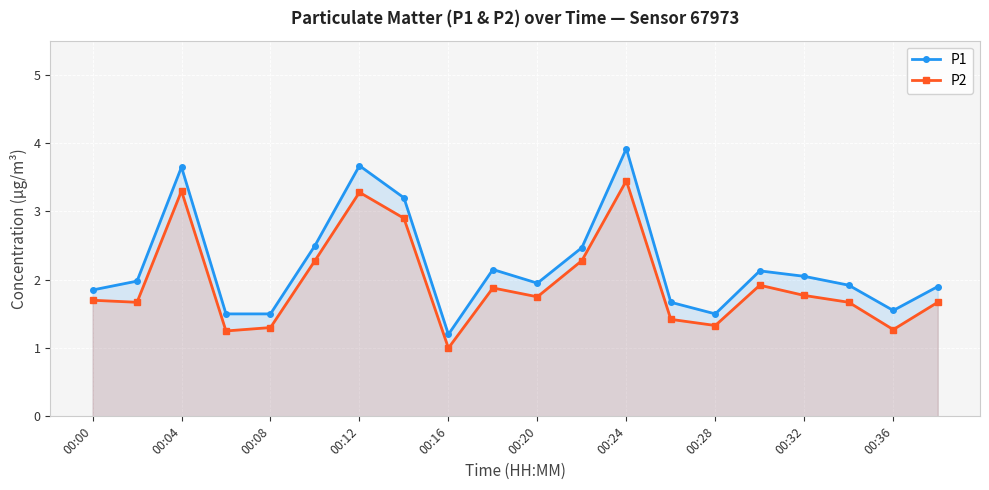

True or false: P2 and P1 intersect in this chart.

False